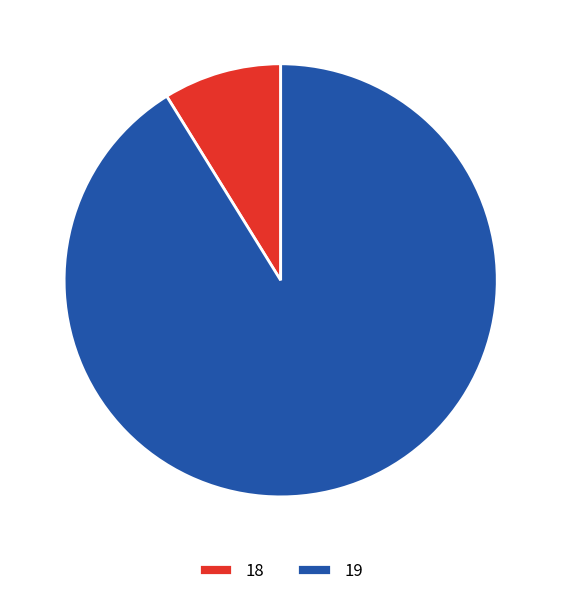

How many segments does this pie chart have?

2